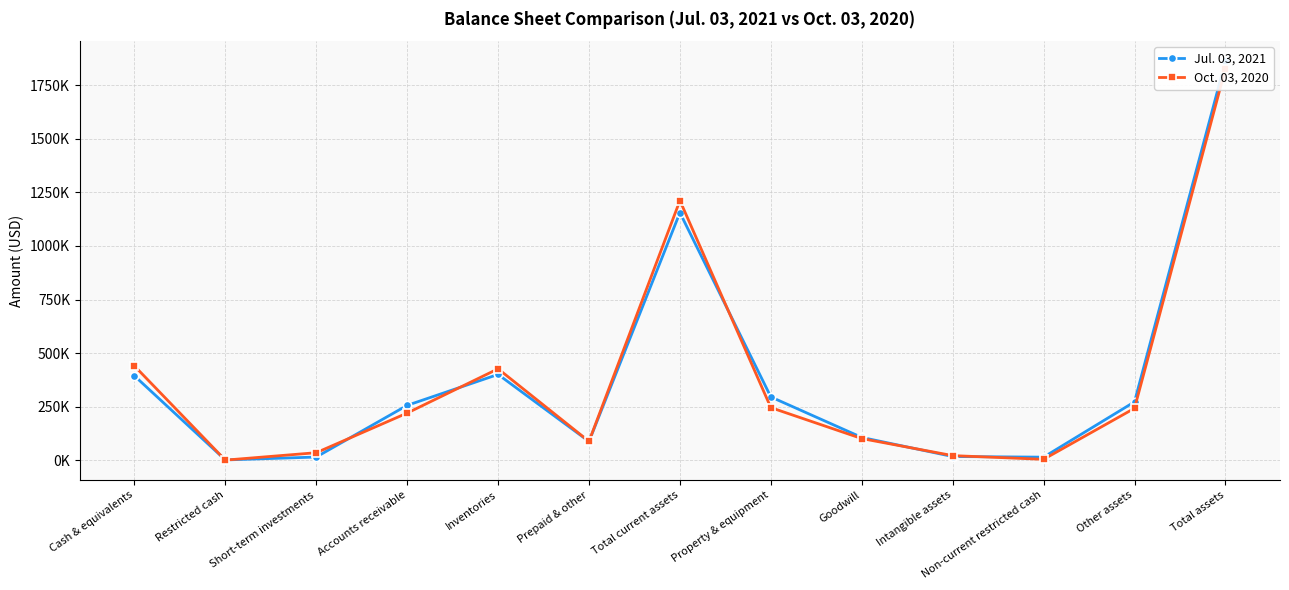

What is the minimum value shown in the chart?

765